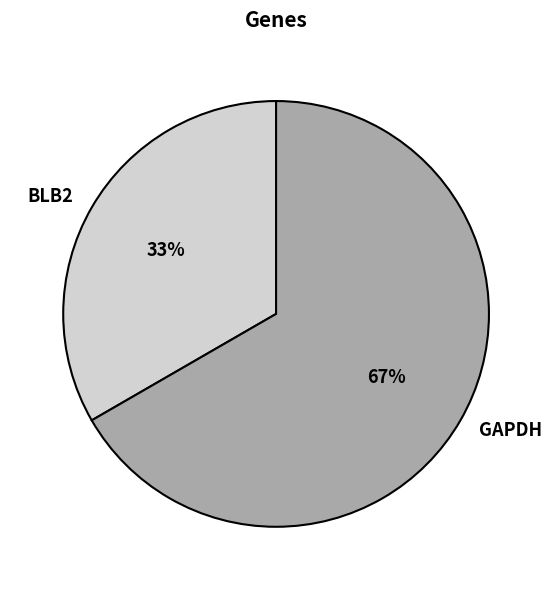

The GAPDH slice represents 57% of the pie. True or false?

False